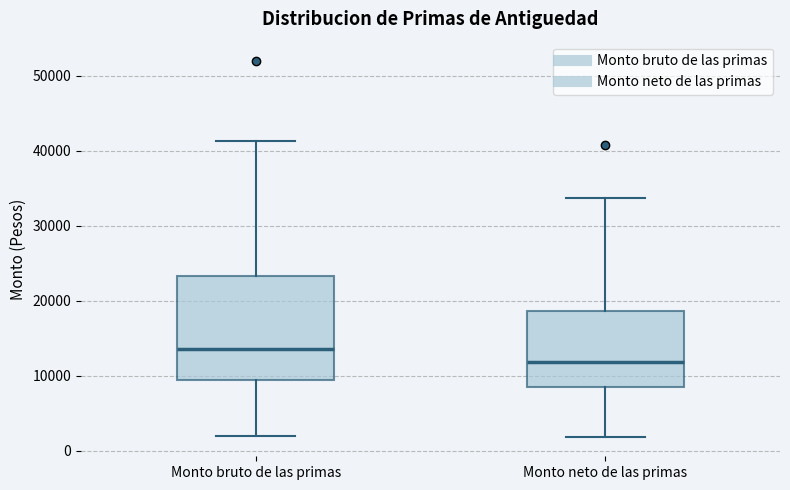

Where is the lower edge of the box for Monto bruto de las primas on the y-axis? The values are not printed on the chart, so give them approximately, as read against the axis.

9000